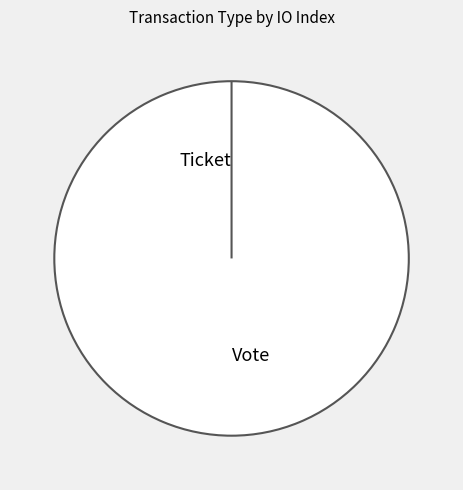

Is the sum of Ticket and Vote greater than half?

Yes